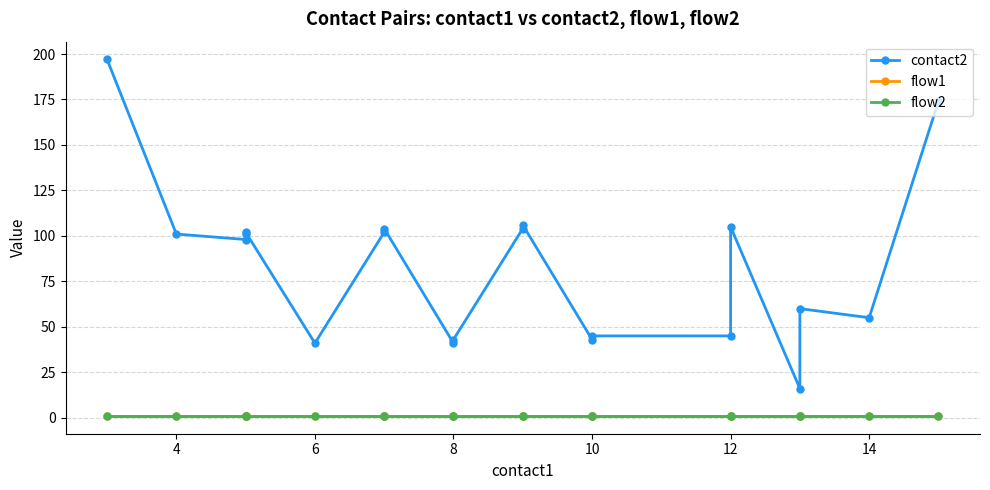

Is this an area chart (filled region under the line)?

No